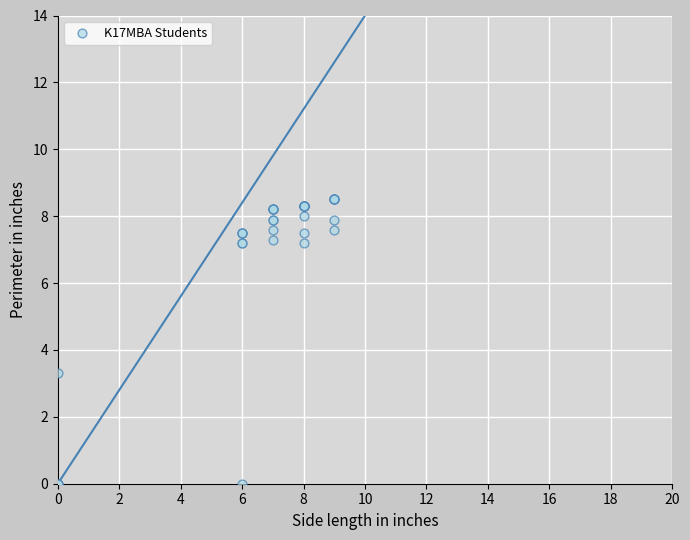

What Y value in the scatter plot is closest to 4?

3.3